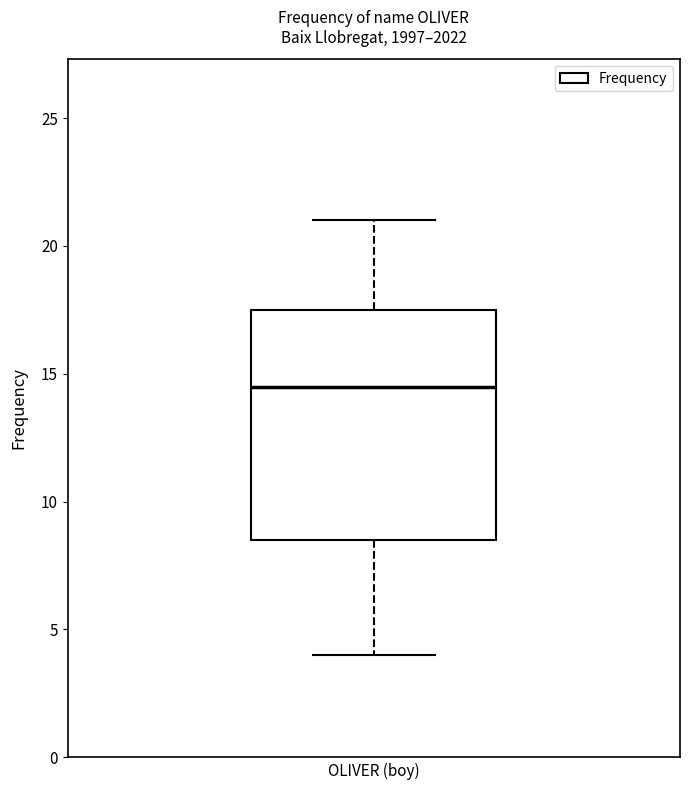

Read this box plot against the y-axis: the position of the median line, the range covered by the box, and the ends of both whiskers. The values are not printed on the chart, so give them approximately, as read against the axis.

median 14.5, box 8.5 to 17.5, whiskers 4.0 to 21.0